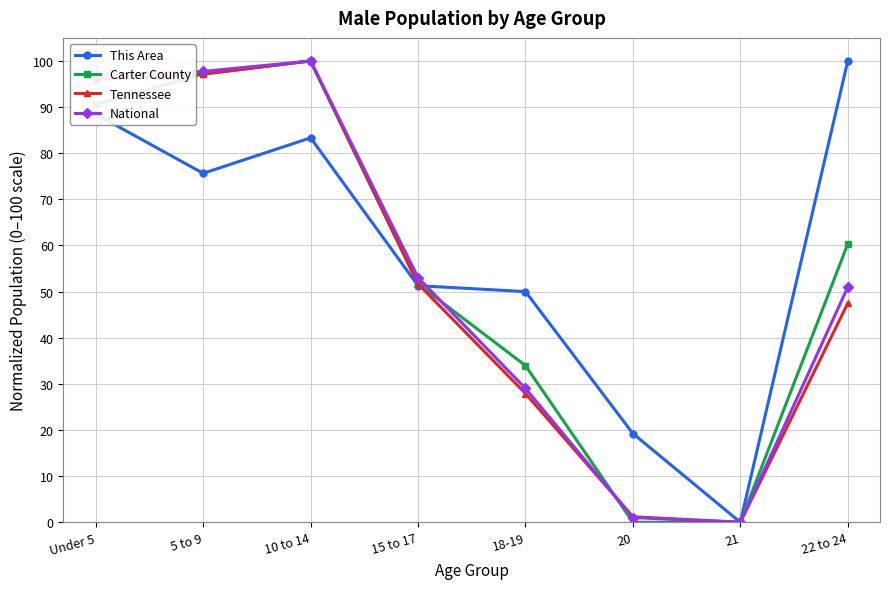

True or false: This Area has more than 0 points higher than both neighbors.

True